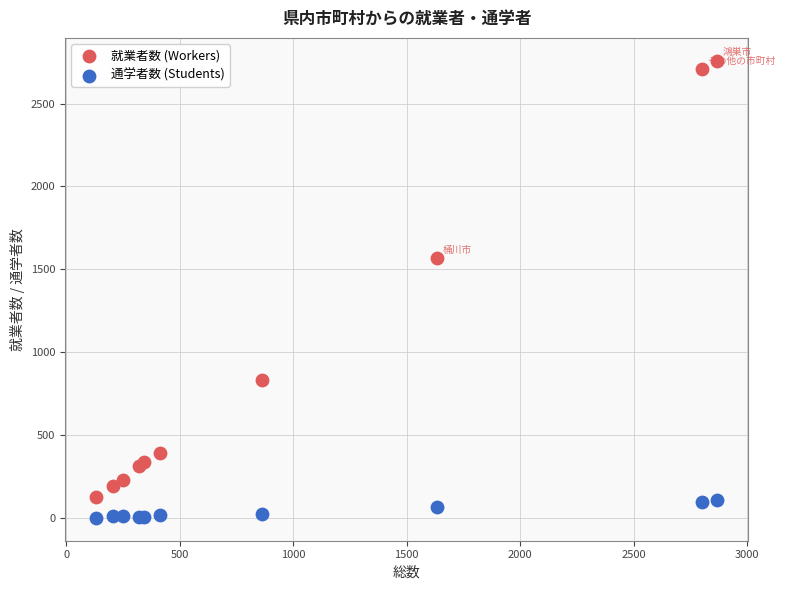

What are all the series names shown in the legend?

就業者数 (Workers), 通学者数 (Students)